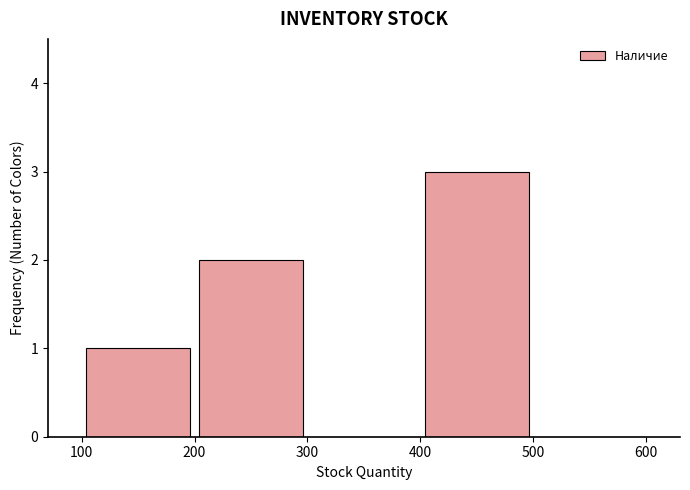

Reading left to right, list every bar in this chart as the range it spans on the x-axis followed by its height. The values are not printed on the chart, so give them approximately, as read against the axis.

100 to 200: 1
200 to 300: 2
300 to 400: 0
400 to 500: 3
500 to 600: 0